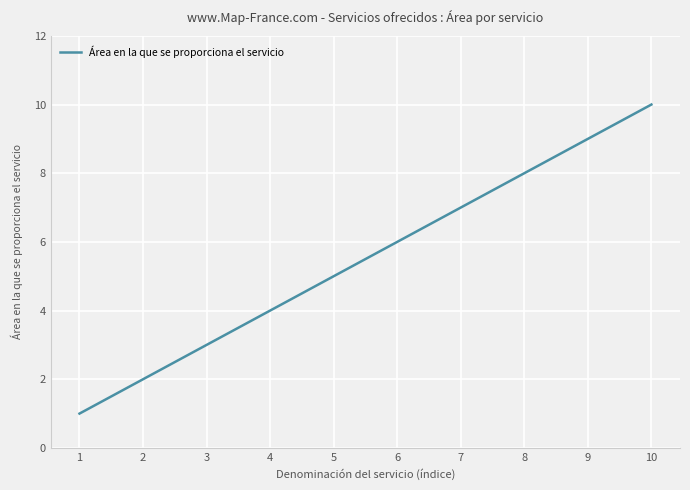

Read the value at 8.

8